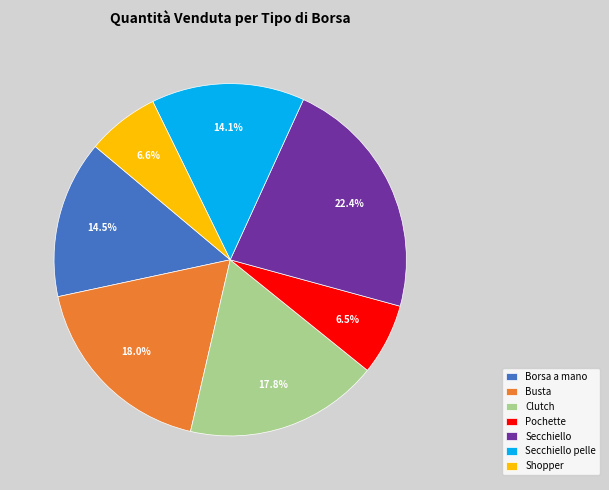

Which slice is the largest?

Secchiello